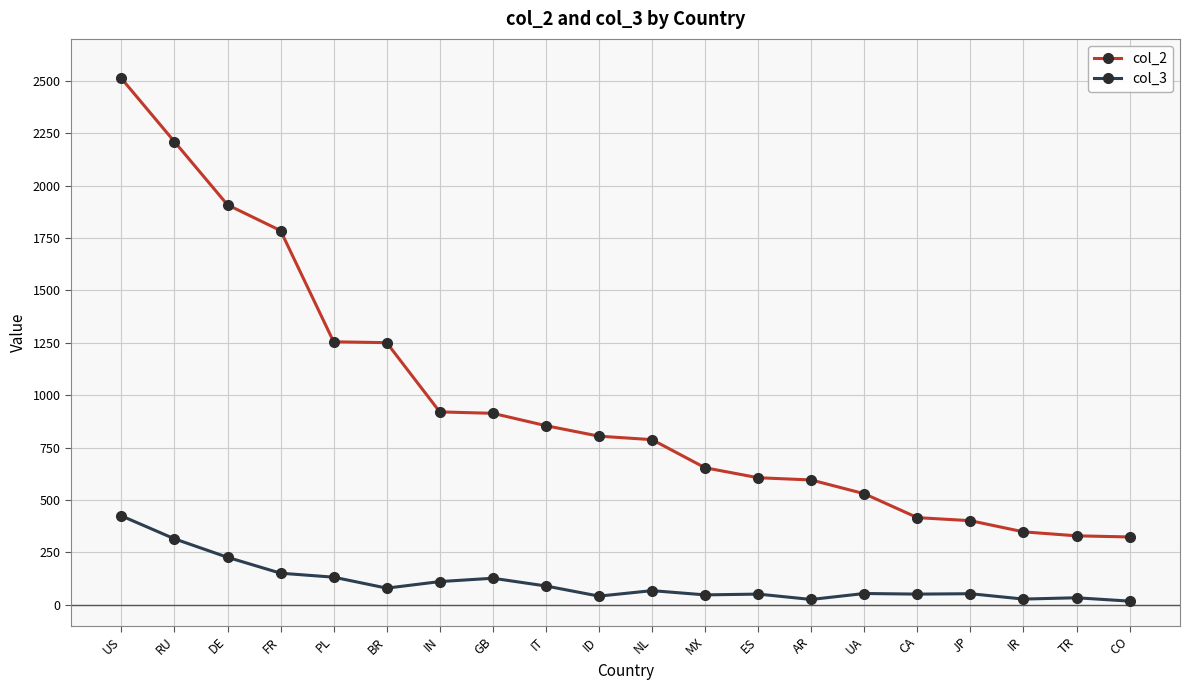

The value of col_2 at UA is 529.6. True or false?

True